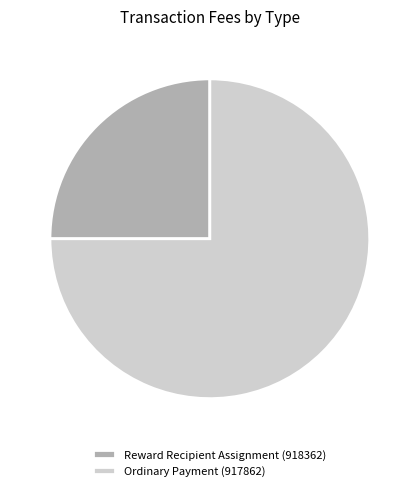

Count the number of slices in the pie.

2